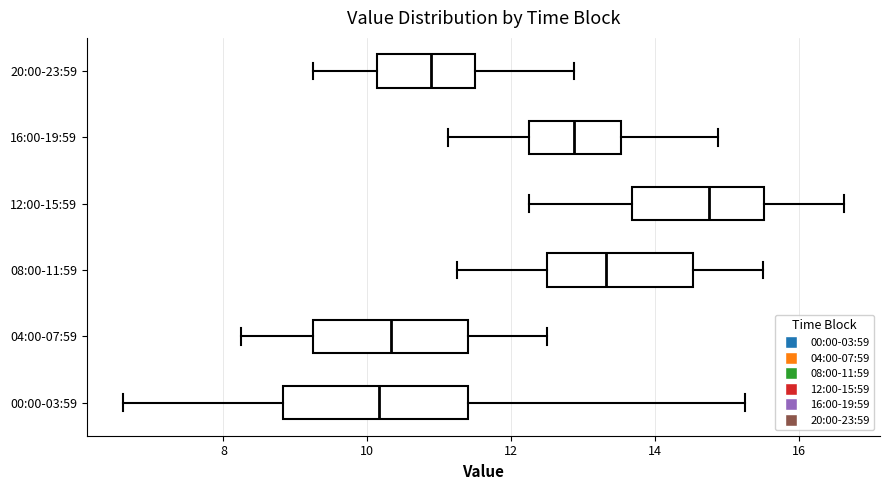

Reading bottom to top, transcribe this box plot: for each box, give where its median line is, the range the box spans, and where its two whiskers end, as read against the x-axis. The values are not printed on the chart, so give them approximately, as read against the axis.

00:00-03:59: median 10.2, box 8.8 to 11.4, whiskers 6.6 to 15.2
04:00-07:59: median 10.4, box 9.2 to 11.4, whiskers 8.2 to 12.6
08:00-11:59: median 13.4, box 12.6 to 14.6, whiskers 11.2 to 15.6
12:00-15:59: median 14.8, box 13.6 to 15.6, whiskers 12.2 to 16.6
16:00-19:59: median 12.8, box 12.2 to 13.6, whiskers 11.2 to 14.8
20:00-23:59: median 10.8, box 10.2 to 11.6, whiskers 9.2 to 12.8